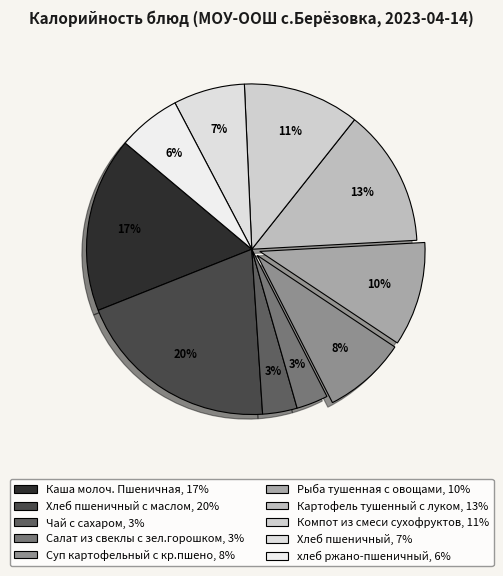

How many segments does this pie chart have?

10